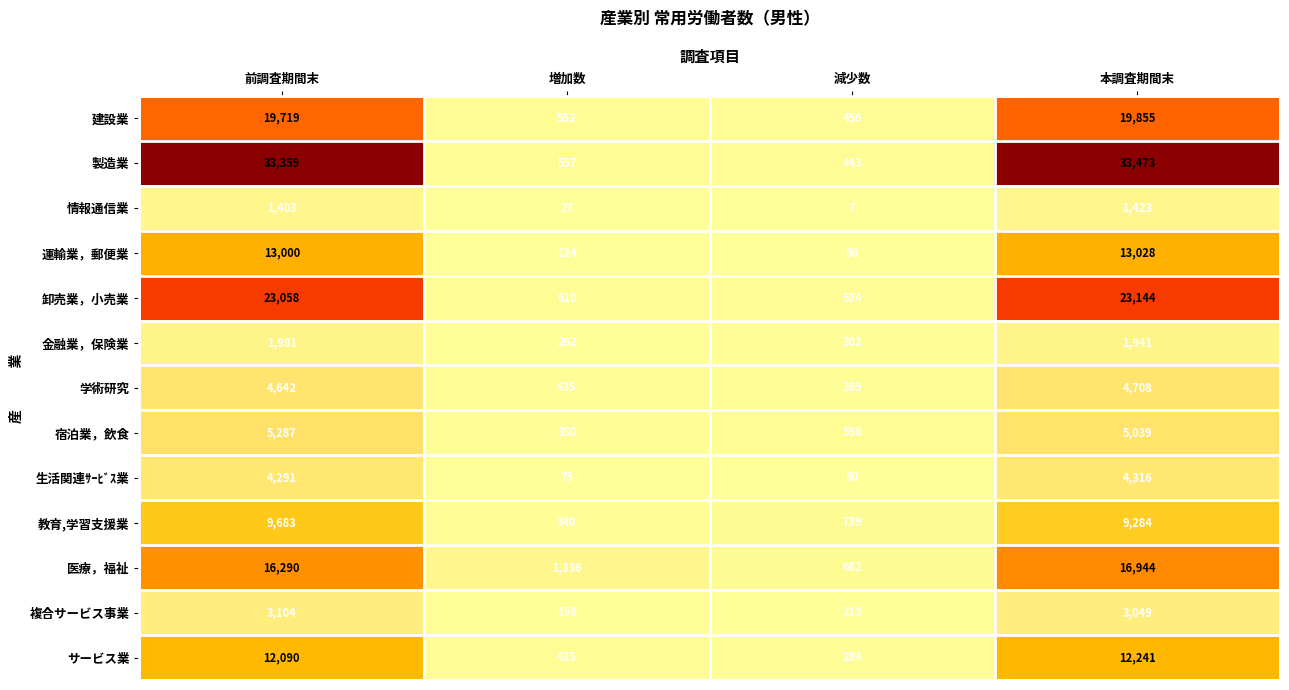

What is the approximate value of 運輸業，郵便業 at 増加数, to the nearest 50?

100